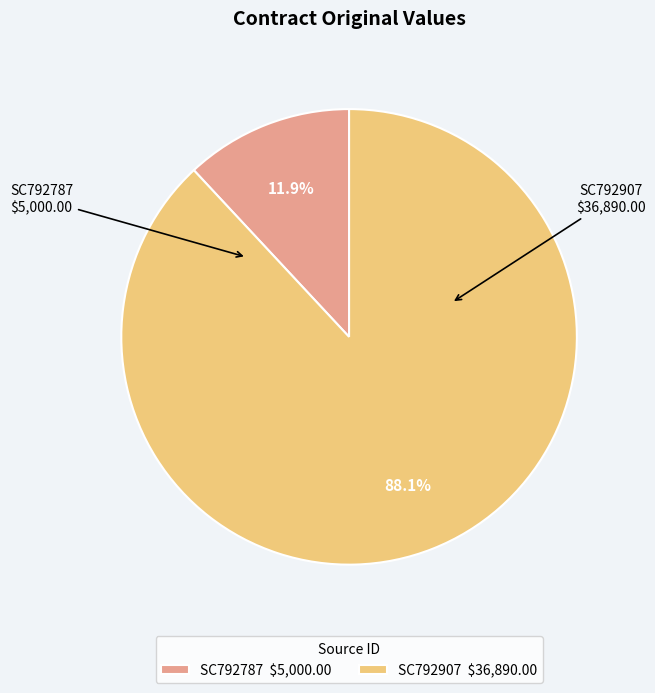

How many segments does this pie chart have?

2